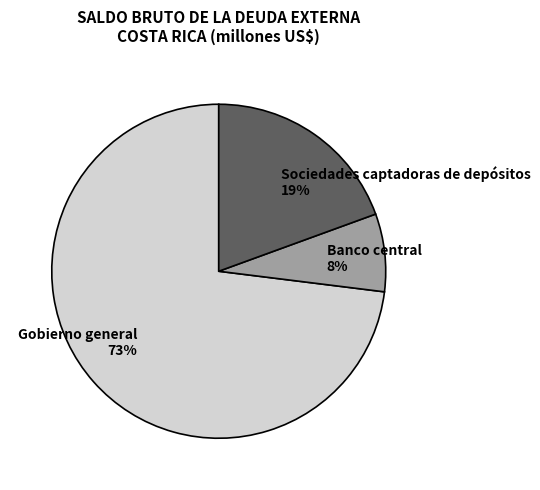

Count the number of slices in the pie.

3